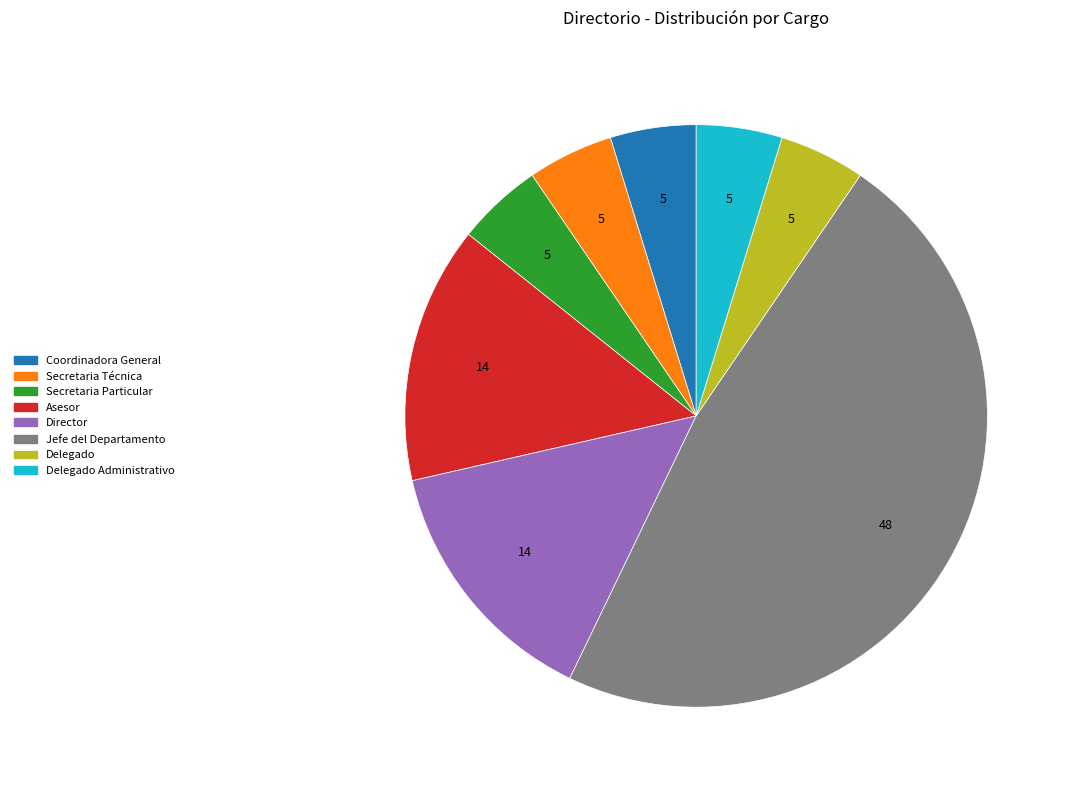

Which has a higher value, Jefe del Departamento or Delegado Administrativo?

Jefe del Departamento